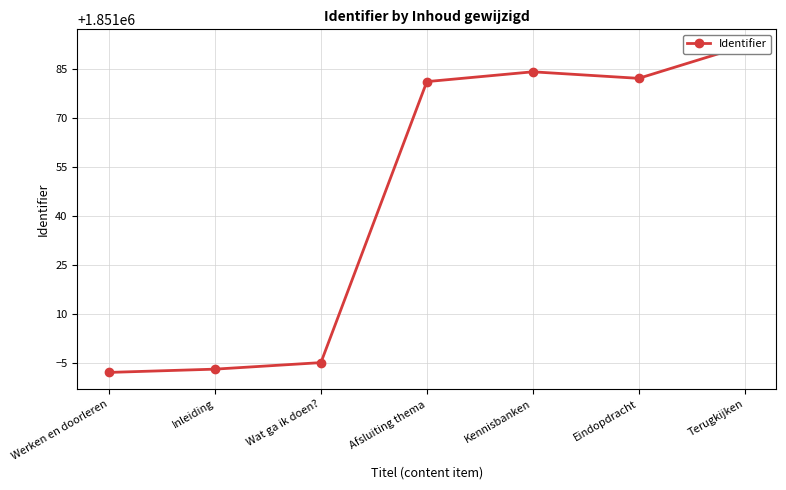

Reading left to right, extract all data points from this chart.

1850992	1850993	1850995	1851081	1851084	1851082	1851092